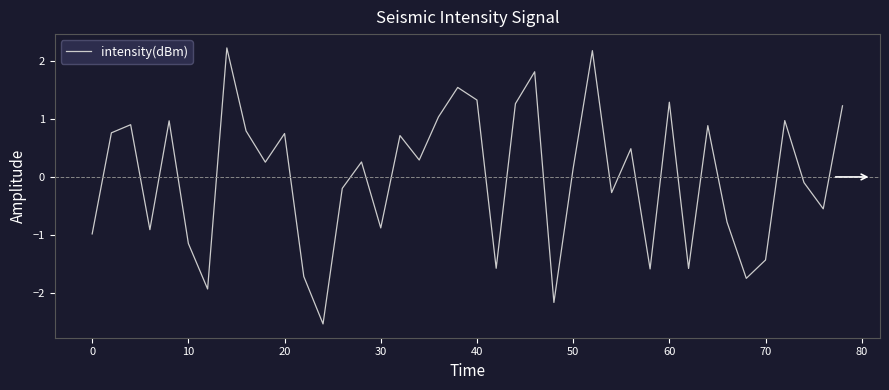

Is this an area chart (filled region under the line)?

No